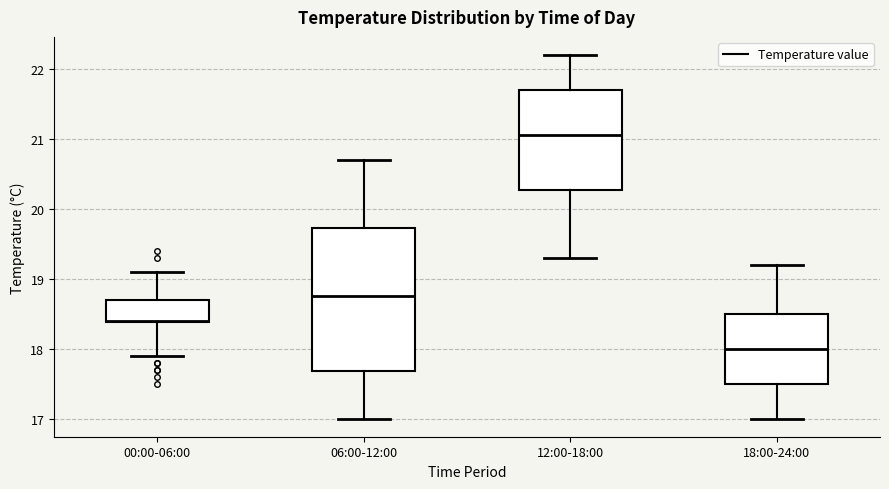

Which box is the tallest, from its lower edge to its upper edge?

06:00-12:00